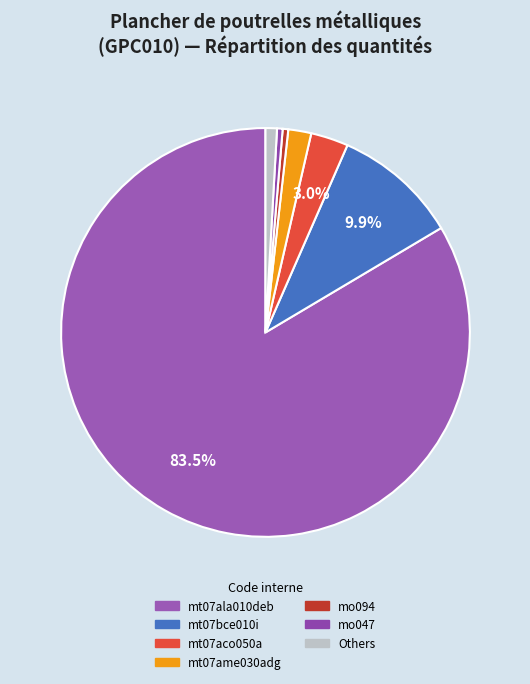

What is the majority slice?

mt07ala010deb